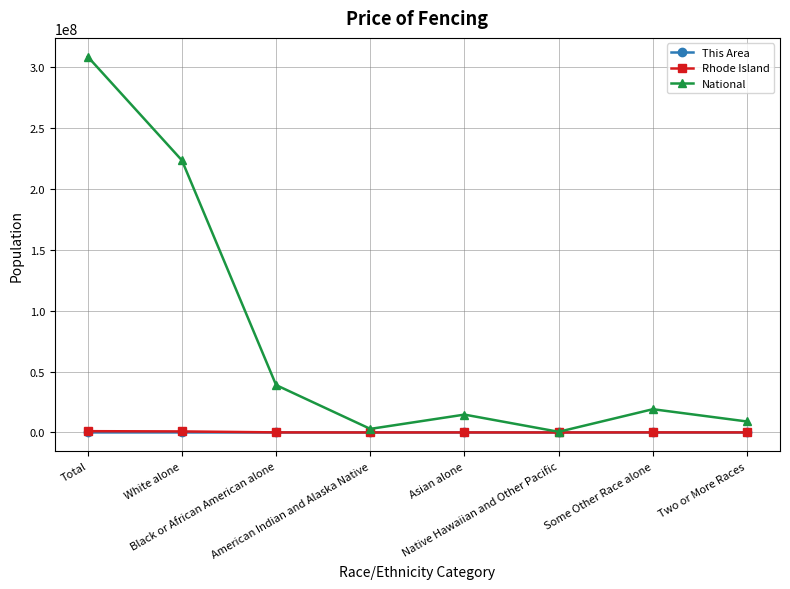

What position from the right is Some Other Race alone?

2